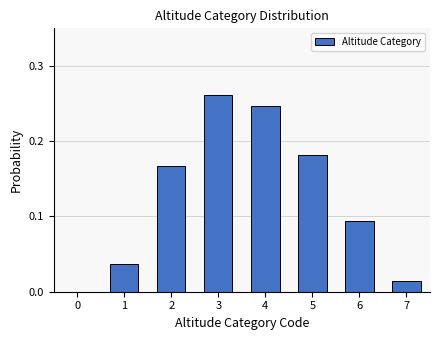

Which label corresponds to the largest value in the chart?

3